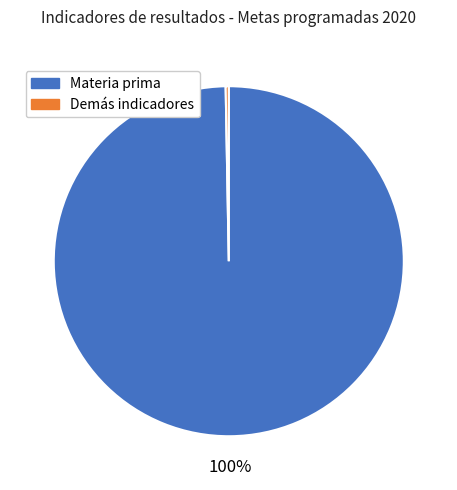

Is there any slice that represents more than half of the pie?

Yes